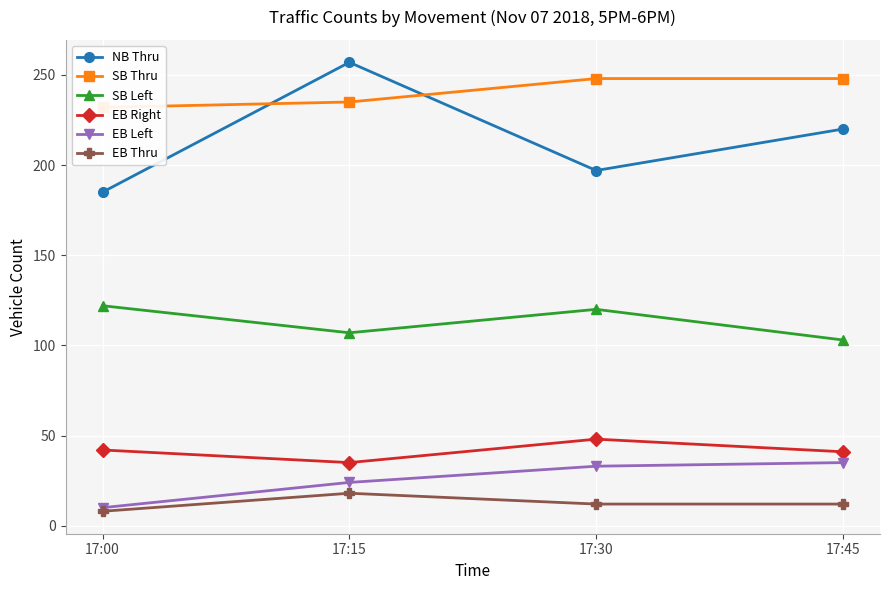

Reading left to right, list all the values displayed in this chart.

NB Thru: 185	257	197	220
SB Thru: 232	235	248	248
SB Left: 122	107	120	103
EB Right: 42	35	48	41
EB Left: 10	24	33	35
EB Thru: 8	18	12	12